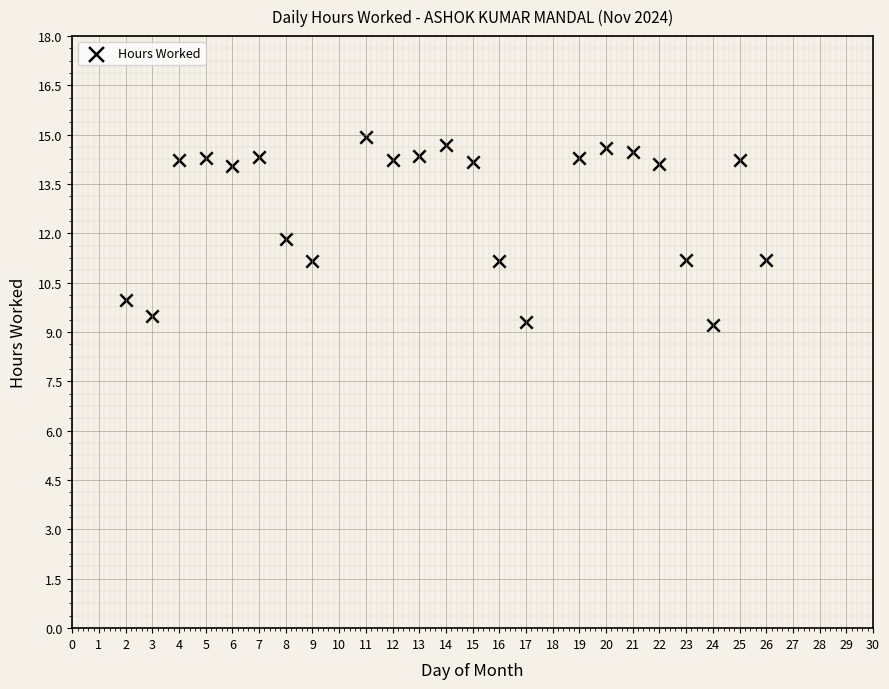

What is the range of Y values (max minus min)?

5.7